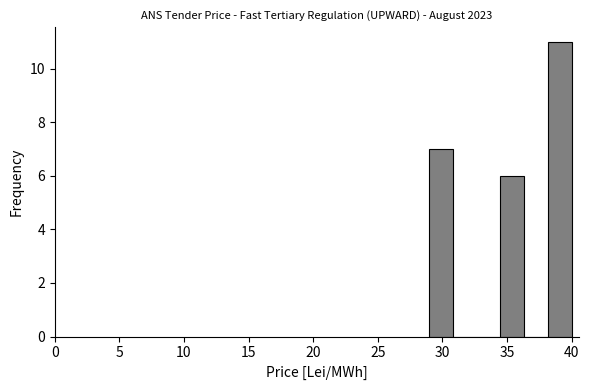

Around what value on the x-axis is the tallest bar? Give the approximate position of its centre, as read against the axis.

39.0